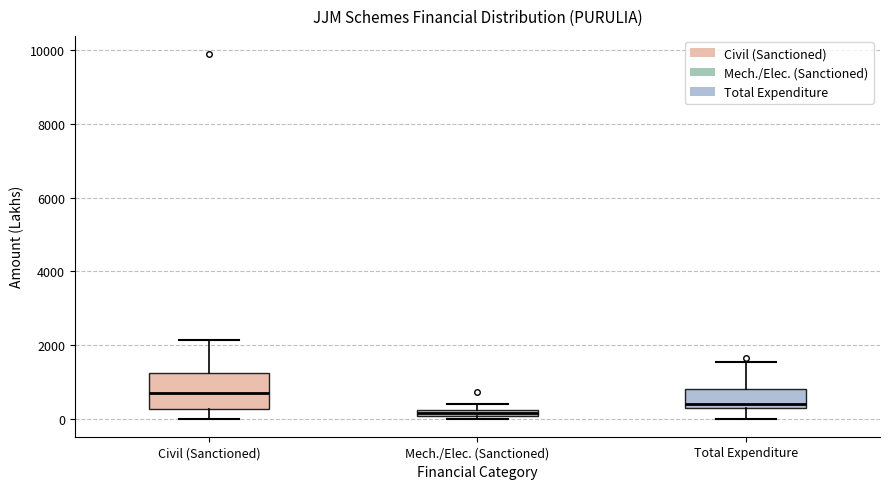

Which box has the lowest median line?

Mech./Elec. (Sanctioned)